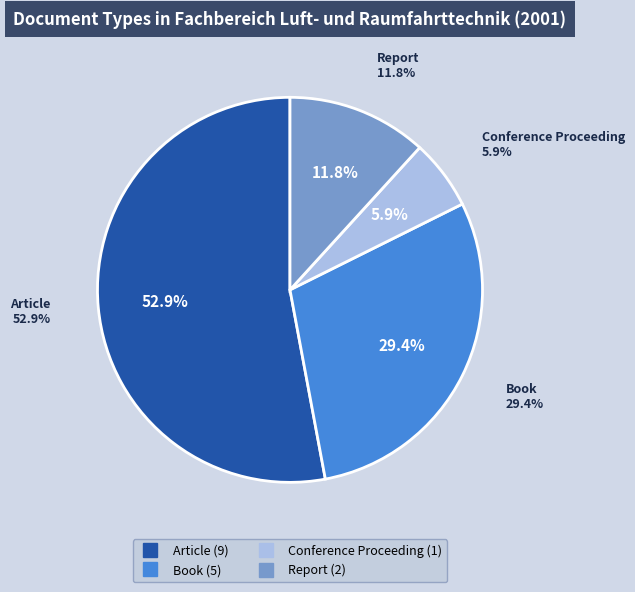

What is the majority slice?

Article